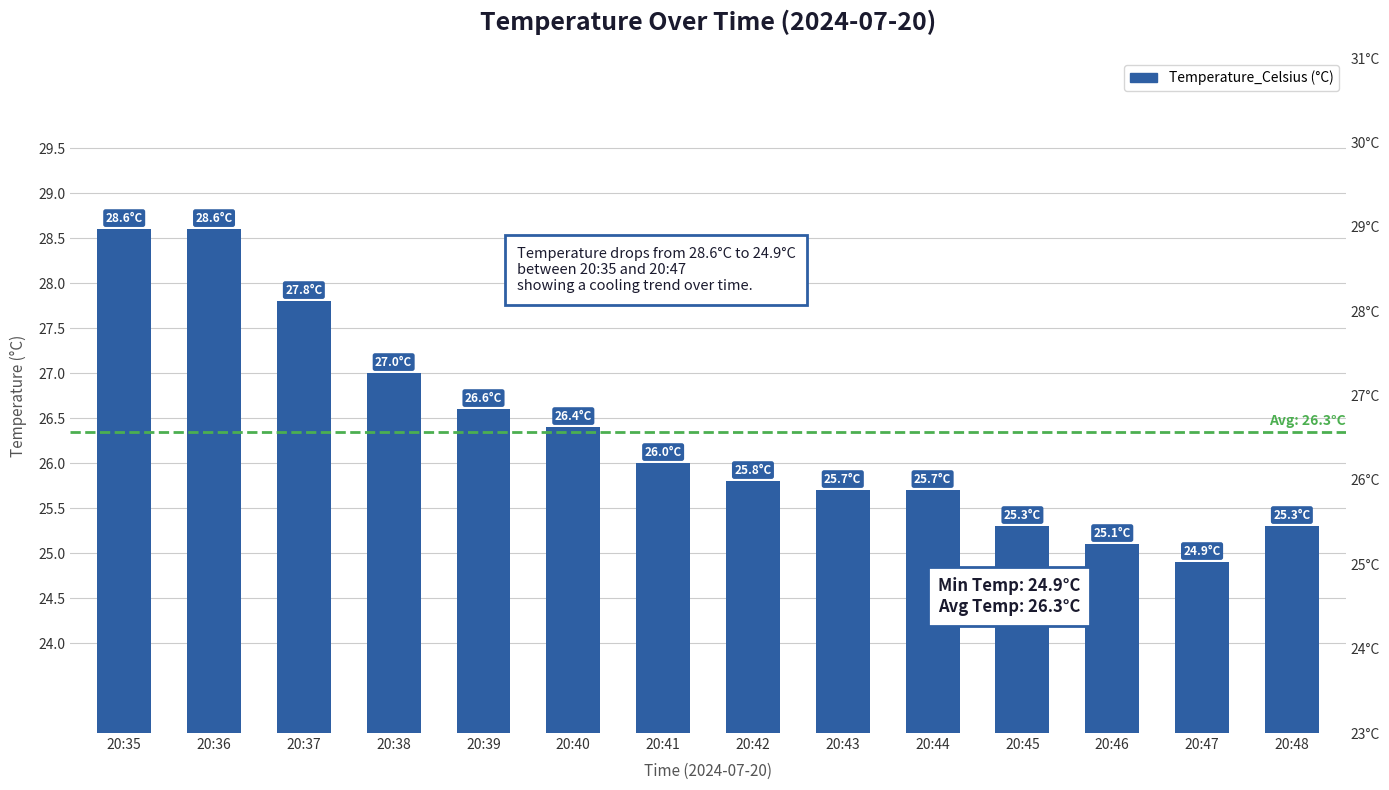

At which label does the data first exceed 26?

20:35